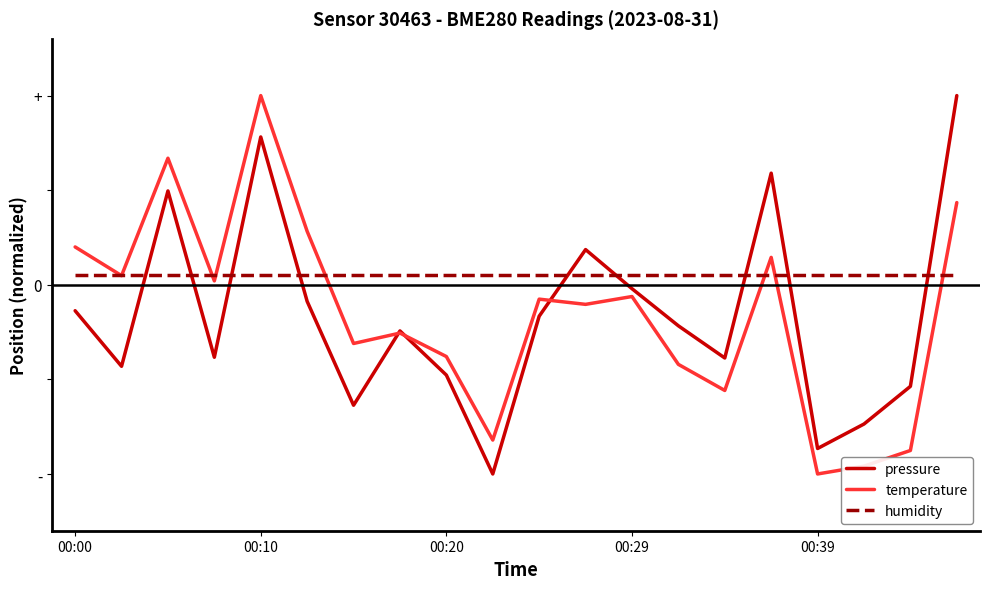

Which series ends up on top after the final intersection of humidity and temperature?

temperature